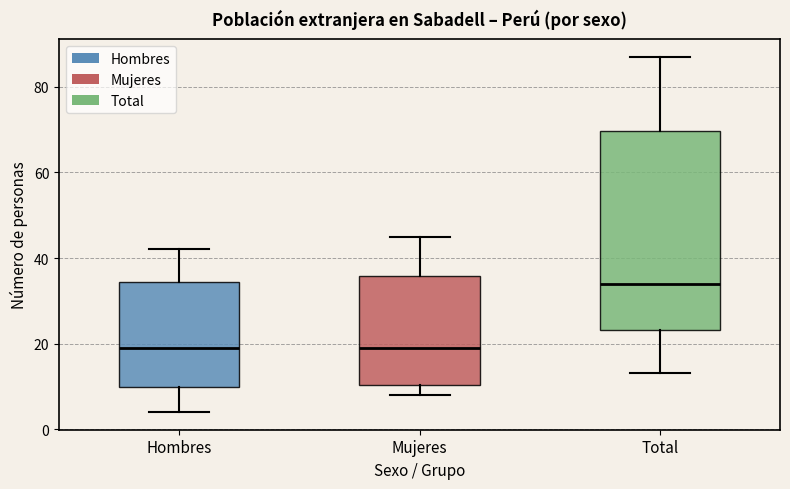

Reading left to right, read every box against the y-axis: the position of its median line, the range the box covers, and the ends of its whiskers. The values are not printed on the chart, so give them approximately, as read against the axis.

Hombres: median 20, box 10 to 34, whiskers 4 to 42
Mujeres: median 20, box 10 to 36, whiskers 8 to 46
Total: median 34, box 24 to 70, whiskers 14 to 88